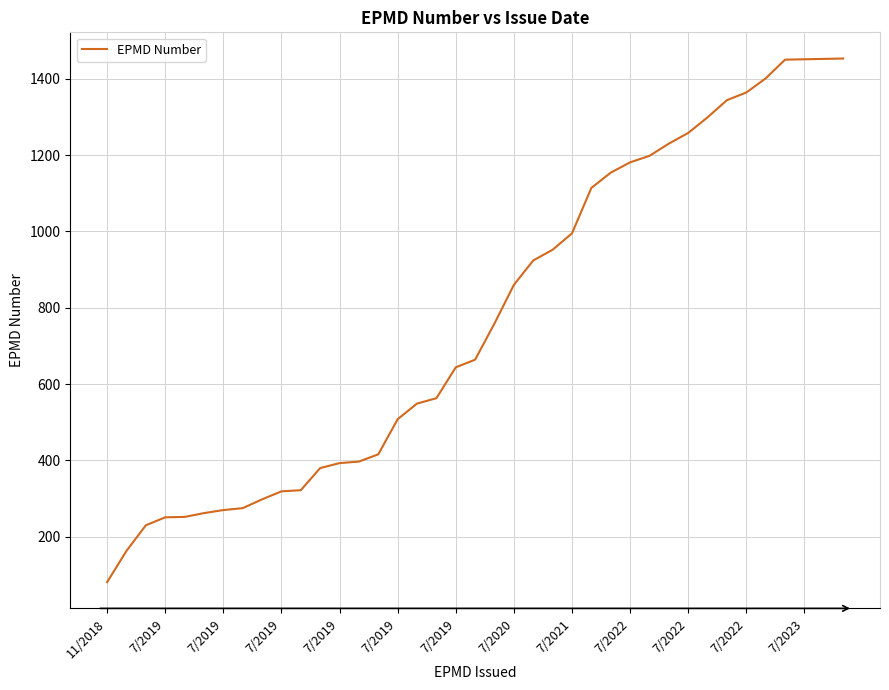

How many values are below 664?

19